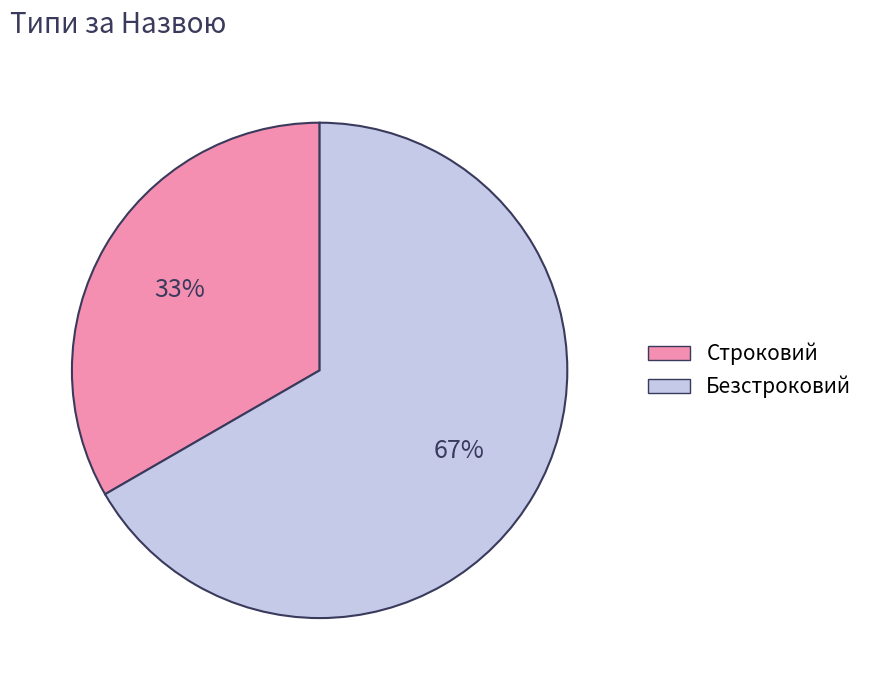

What is the smallest slice in the pie chart?

Строковий